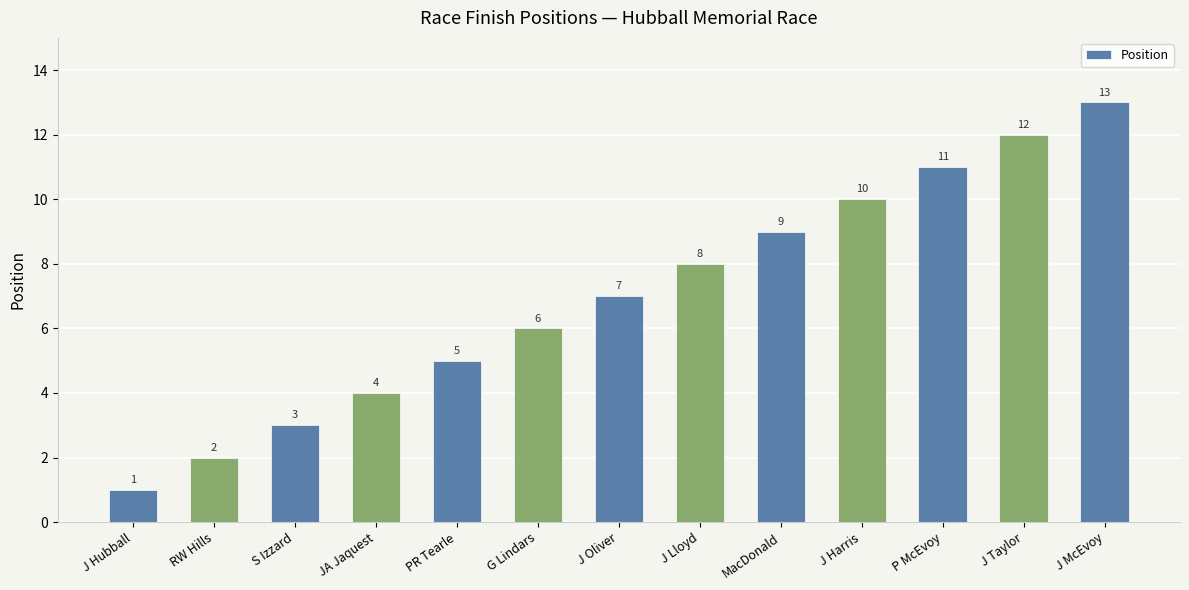

Reading right to left, extract all data points from this chart.

13	12	11	10	9	8	7	6	5	4	3	2	1